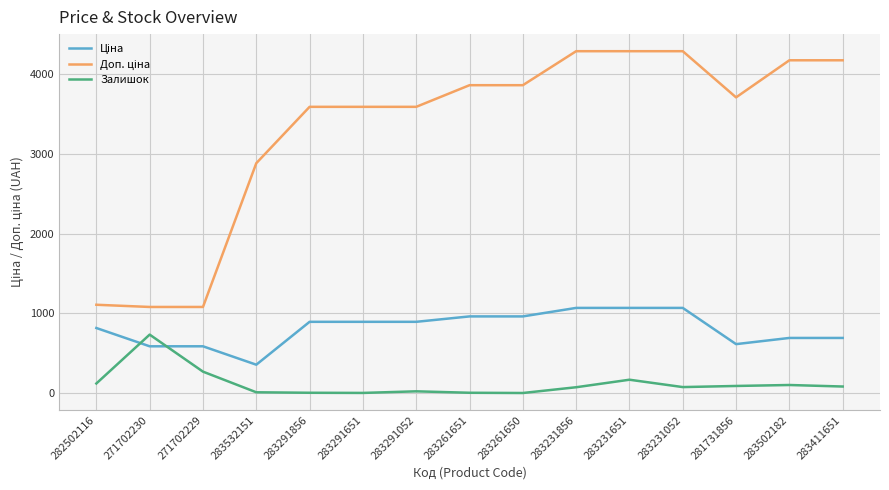

The value of Залишок at 282502116 is 125.0. True or false?

True